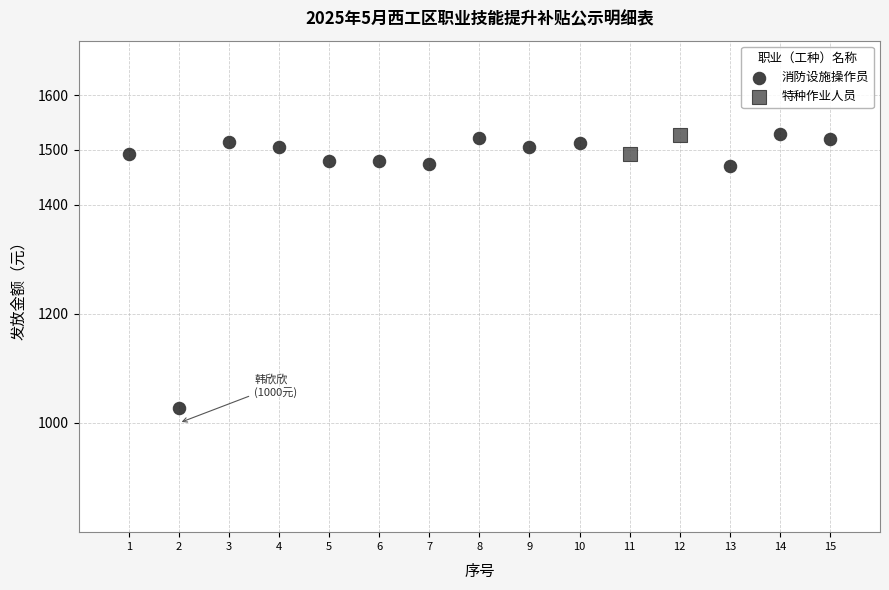

What are all the series names shown in the legend?

消防设施操作员, 特种作业人员